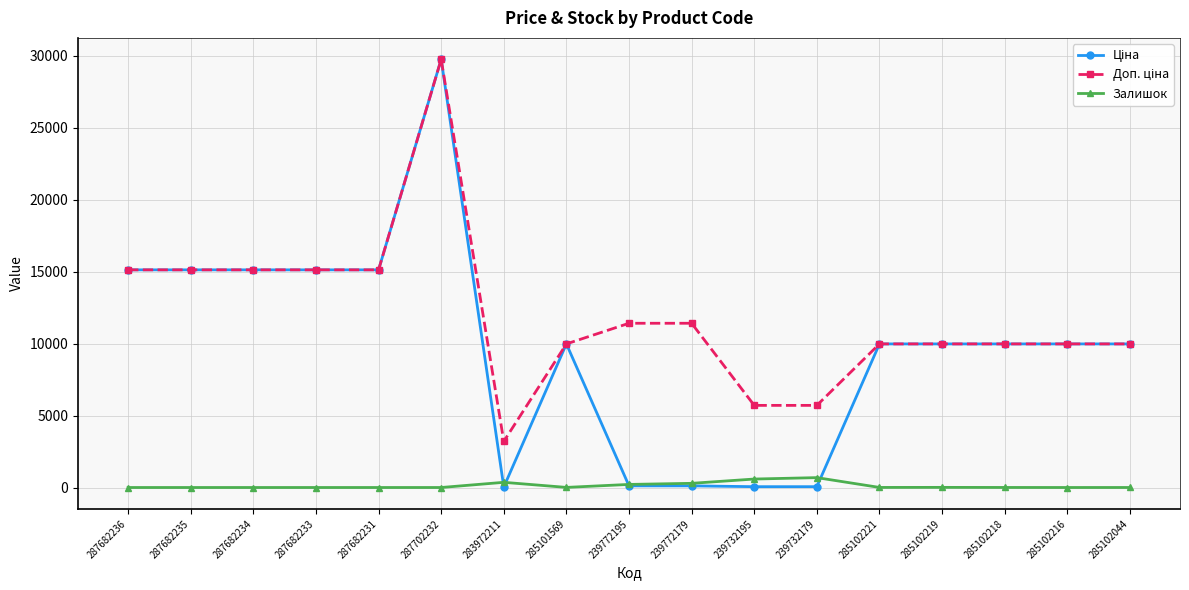

At which label does Залишок first exceed 3?

283972211